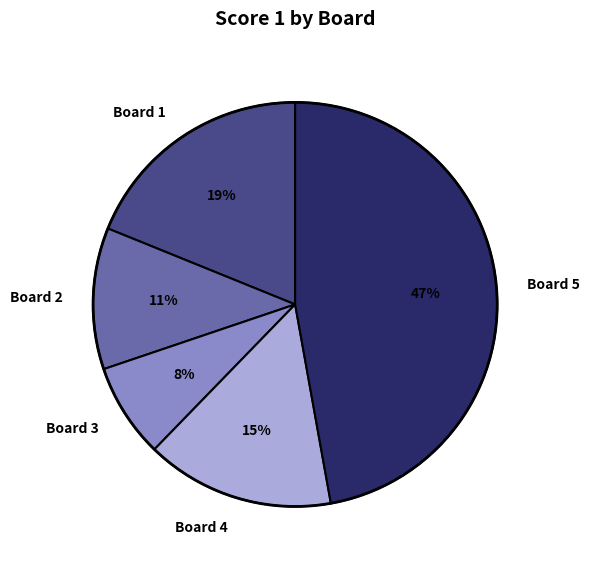

Count the number of slices in the pie.

5